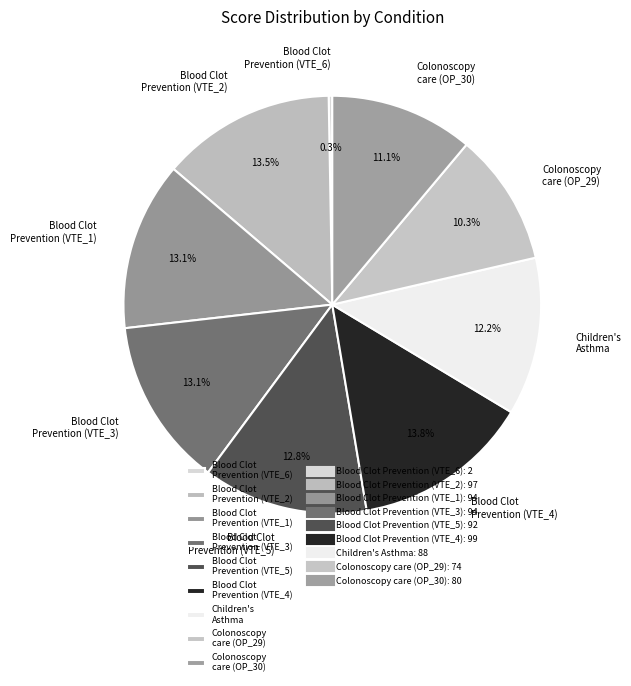

Do Blood Clot Prevention (VTE_1) and Blood Clot Prevention (VTE_6) together represent more than half of the pie?

No